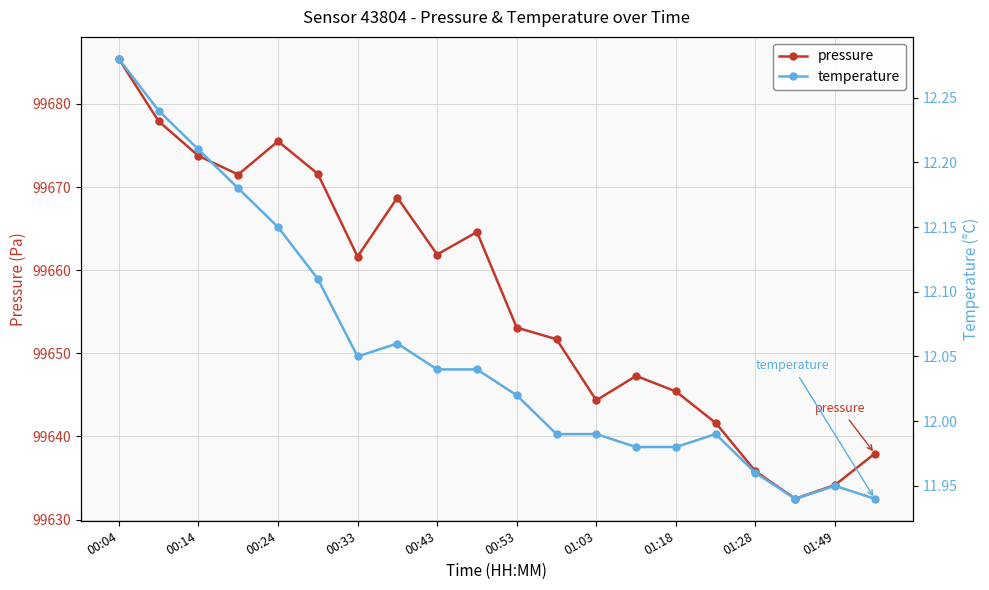

True or false: pressure has a value of 99634.2 at 01:49.

True